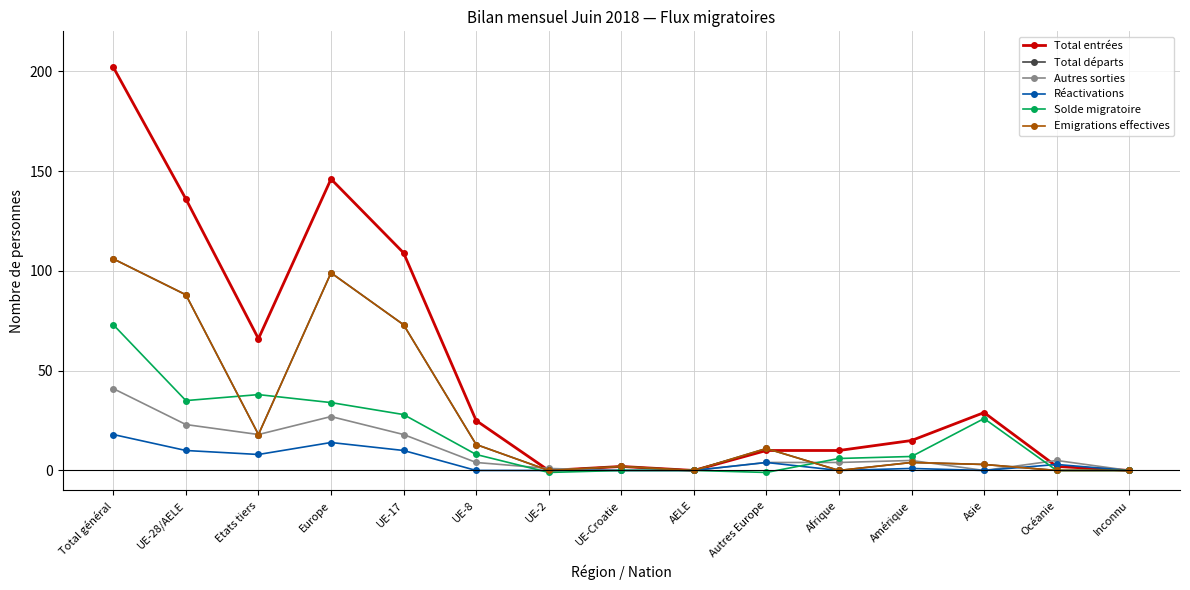

What is the label of the 8th point from the left?

UE-Croatie